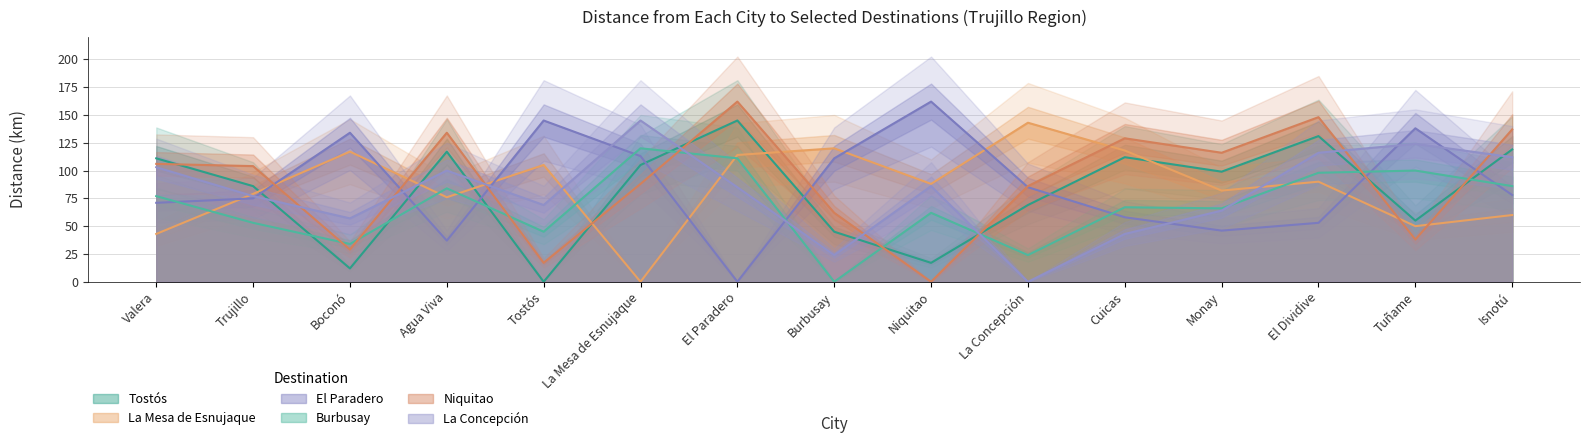

At which label is Burbusay closest to 60?

Niquitao